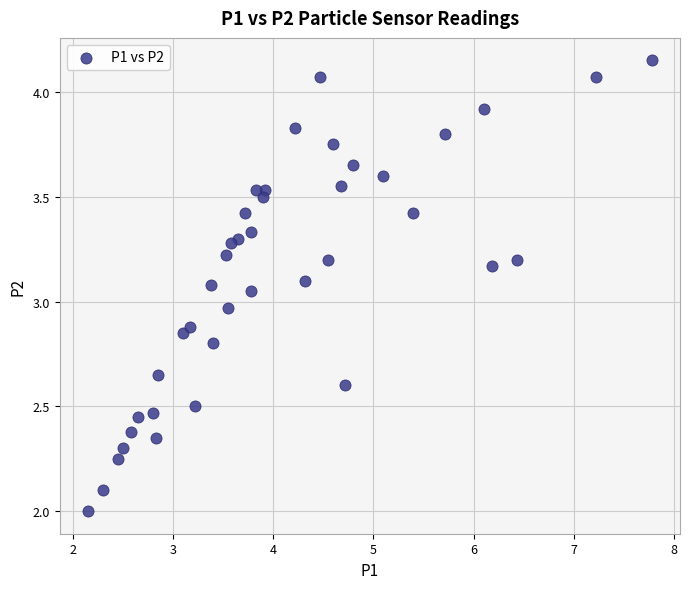

What is the range of X values (max minus min)?

5.6